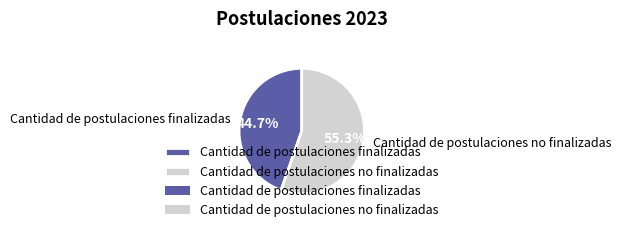

The Cantidad de postulaciones finalizadas slice represents 54% of the pie. True or false?

False